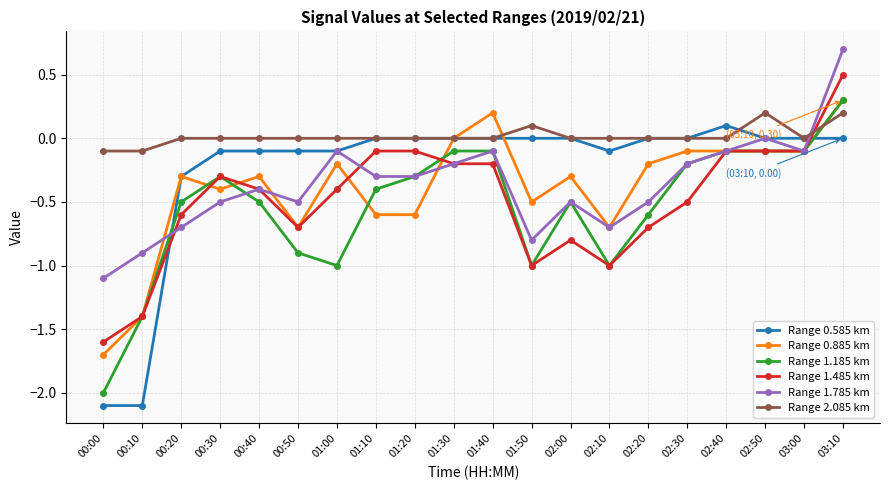

The Range 1.785 km series shows -0.2 at 01:30. True or false?

True